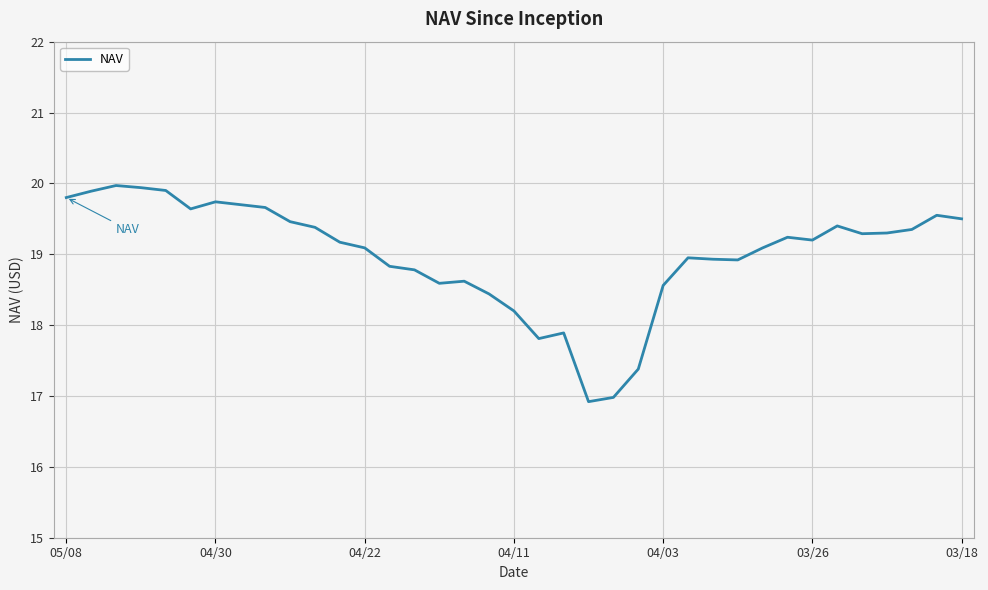

What is the maximum value shown in the chart?

20.0